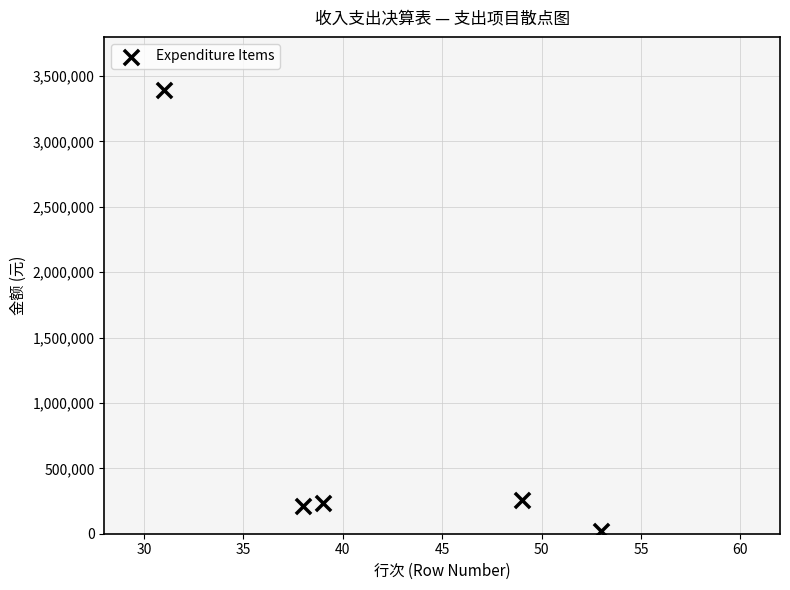

What is the average Y value?

823273.4